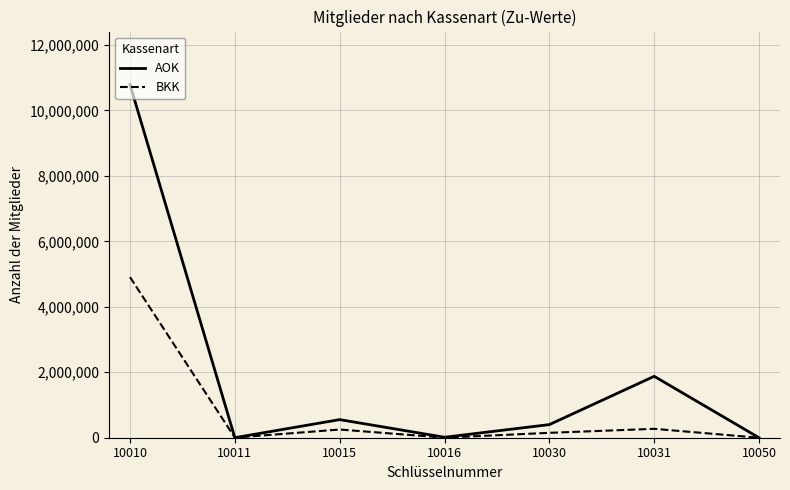

At which category does AOK reach its first local peak?

10015